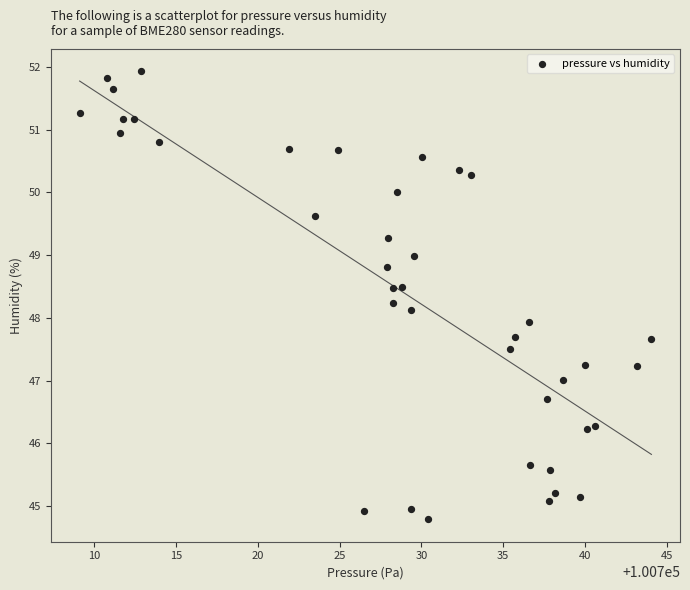

What is the range of X values (max minus min)?

35.0